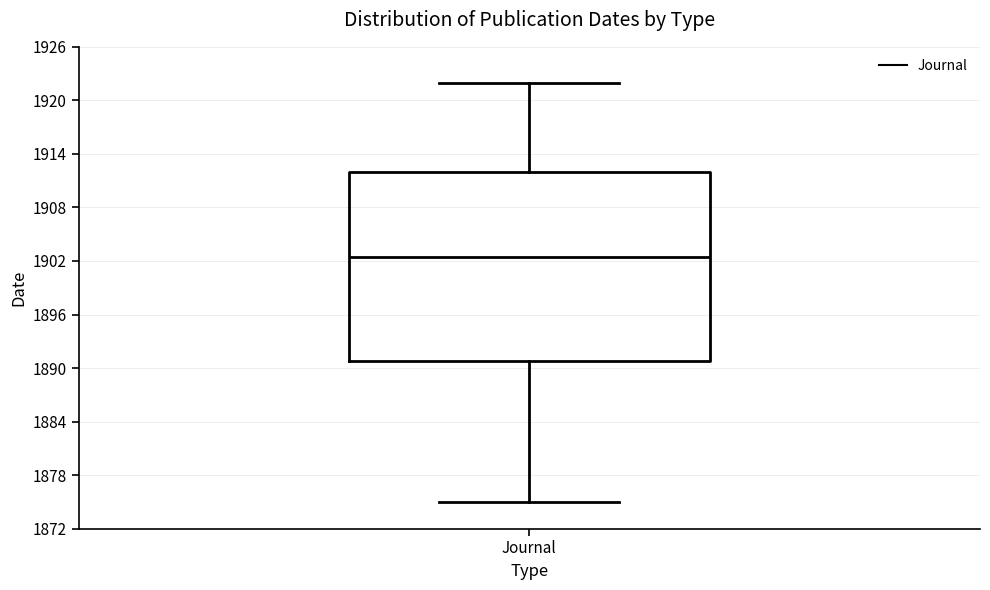

Where is the upper edge of the box for Journal on the y-axis? The values are not printed on the chart, so give them approximately, as read against the axis.

1912